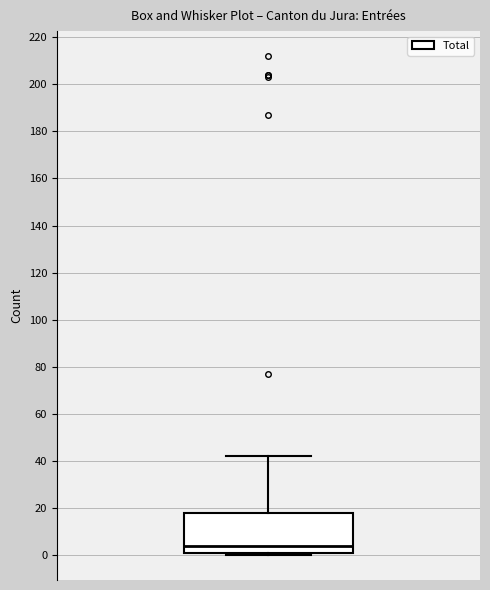

Transcribe this box plot: give where the median line is, the range the box spans, and where the two whiskers end, as read against the y-axis. The values are not printed on the chart, so give them approximately, as read against the axis.

median 4, box 2 to 18, whiskers 0 to 42